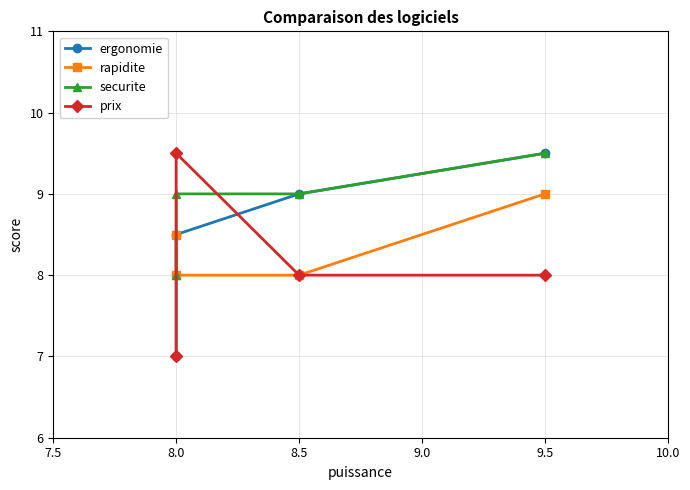

True or false: securite and ergonomie cross at least once.

False